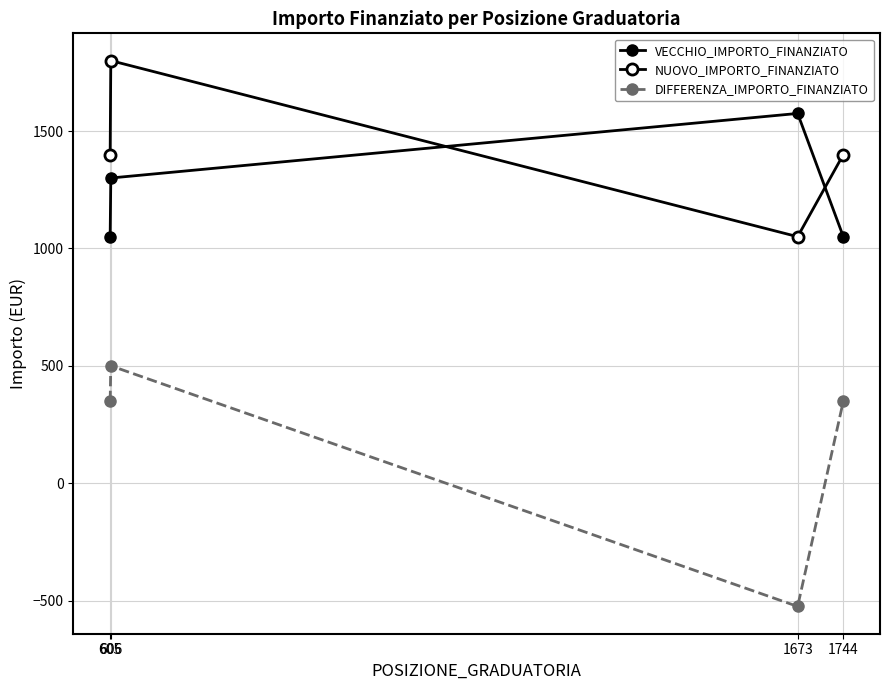

Is it true that VECCHIO_IMPORTO_FINANZIATO equals 2675 at 1673?

False